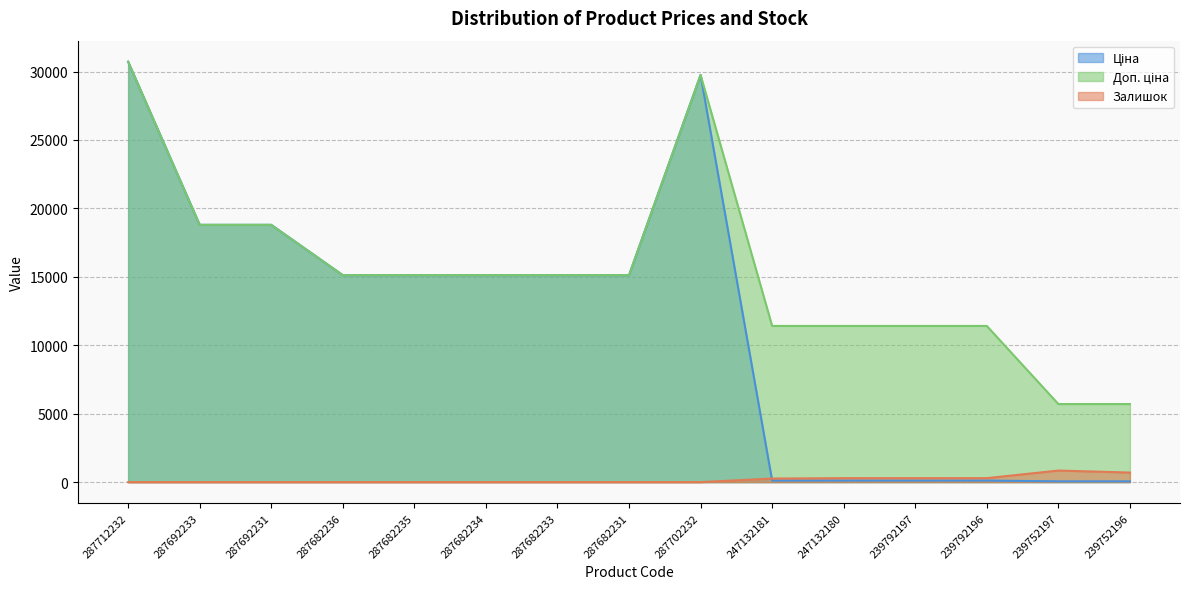

True or false: Залишок has more than 2 interior local peaks.

False